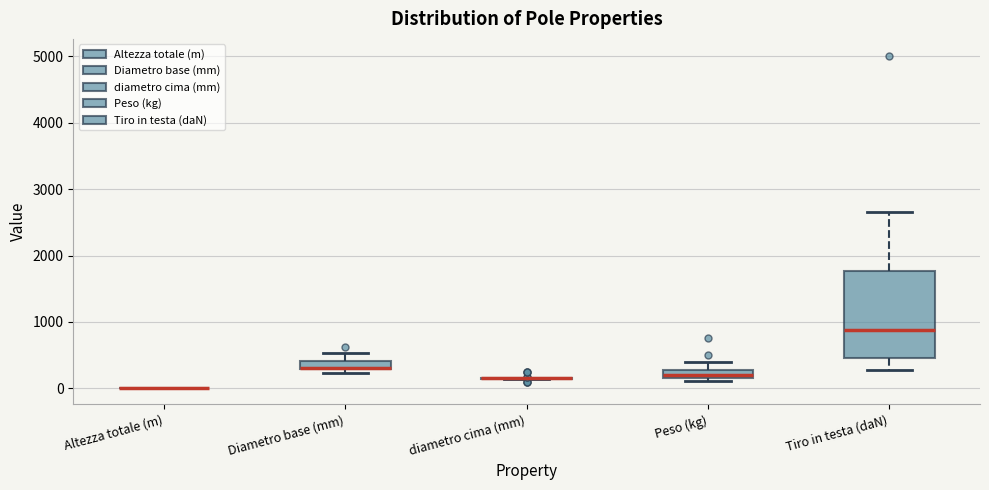

Comparing the boxes themselves (not the whiskers), which one is the tallest?

Tiro in testa (daN)